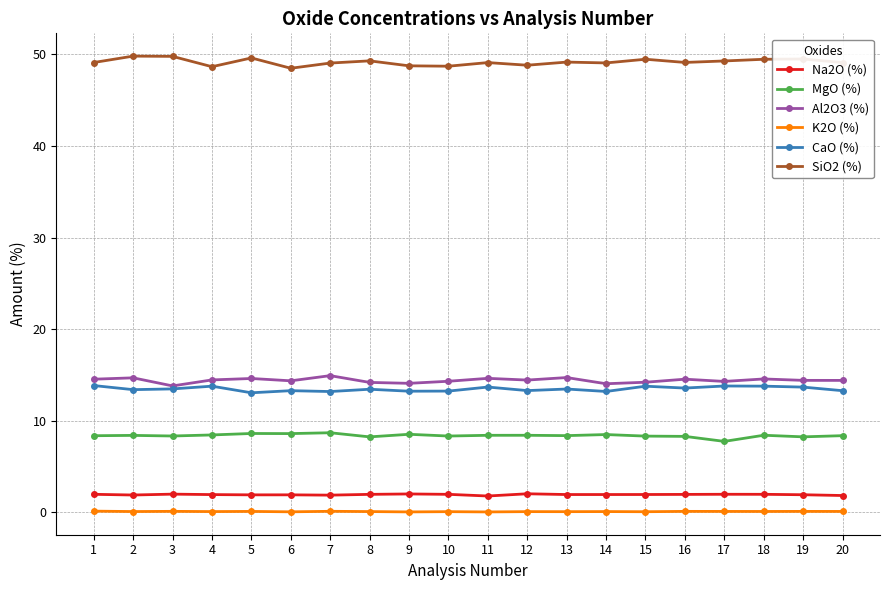

What are all the series names shown in the legend?

Na2O (%), MgO (%), Al2O3 (%), K2O (%), CaO (%), SiO2 (%)